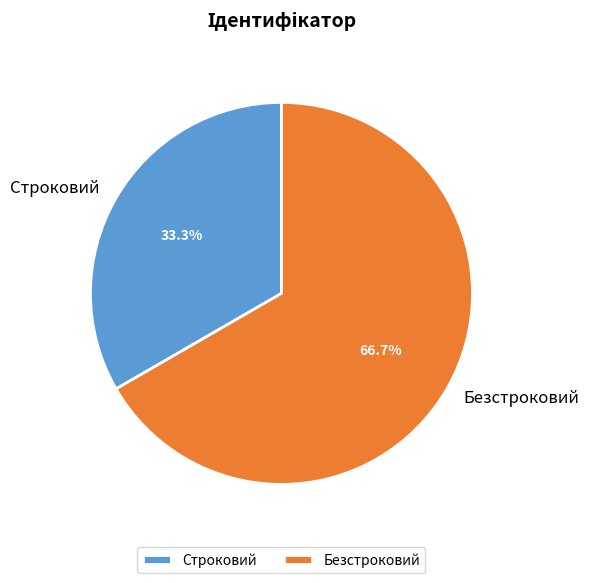

Rank the categories by value from lowest to highest.

Строковий, Безстроковий